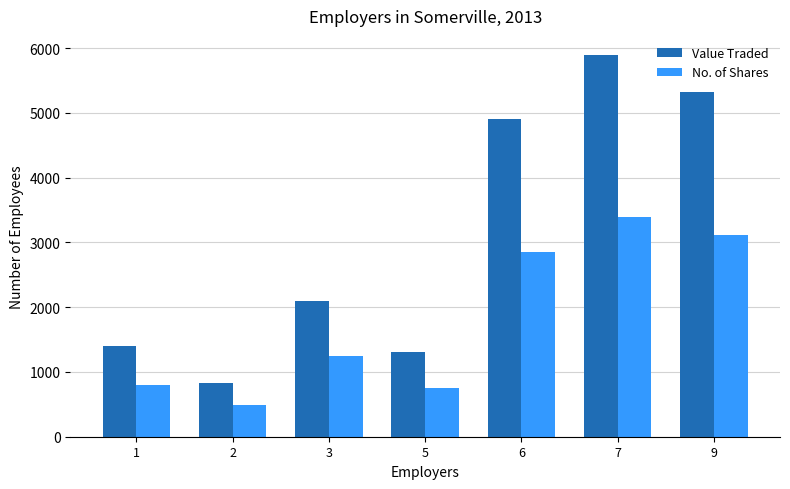

Between 5 and 6, which series saw the biggest shift?

Value Traded